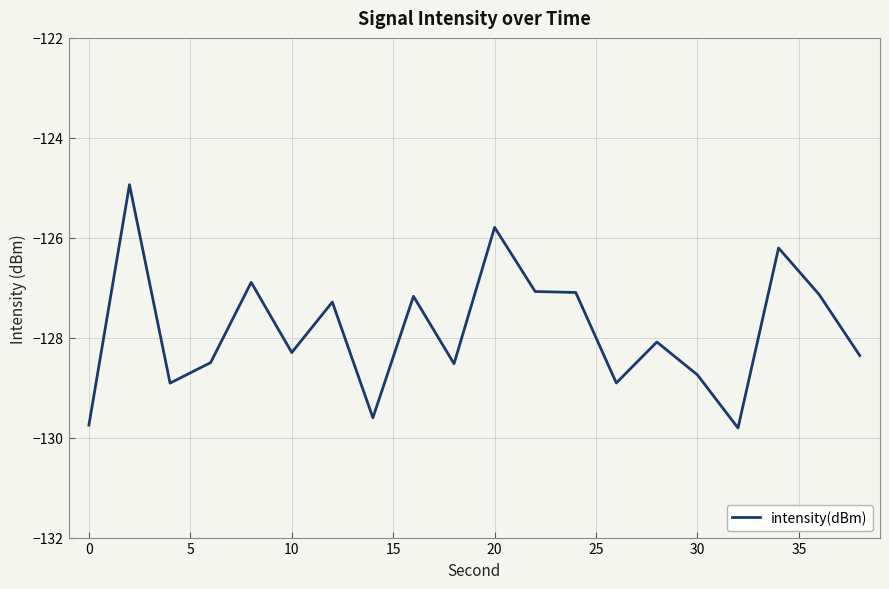

What is the minimum value shown in the chart?

-129.8